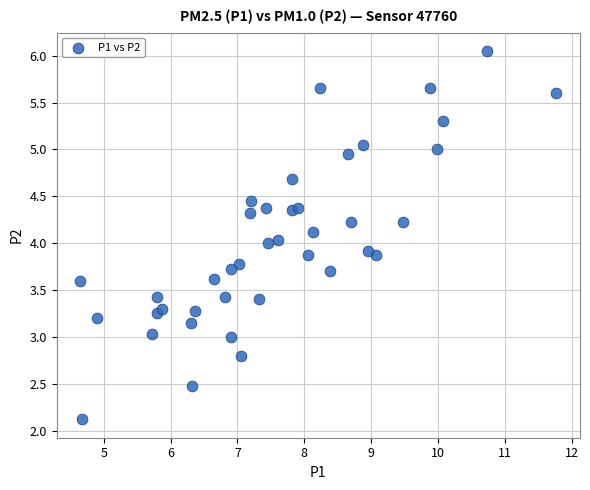

What is the range of X values (max minus min)?

7.1